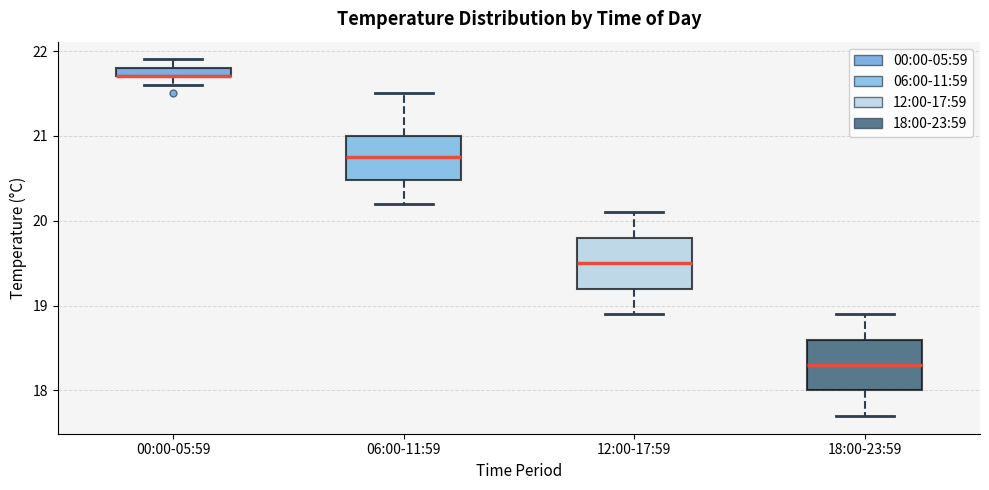

Where is the lower edge of the box for 18:00-23:59 on the y-axis? The values are not printed on the chart, so give them approximately, as read against the axis.

18.0